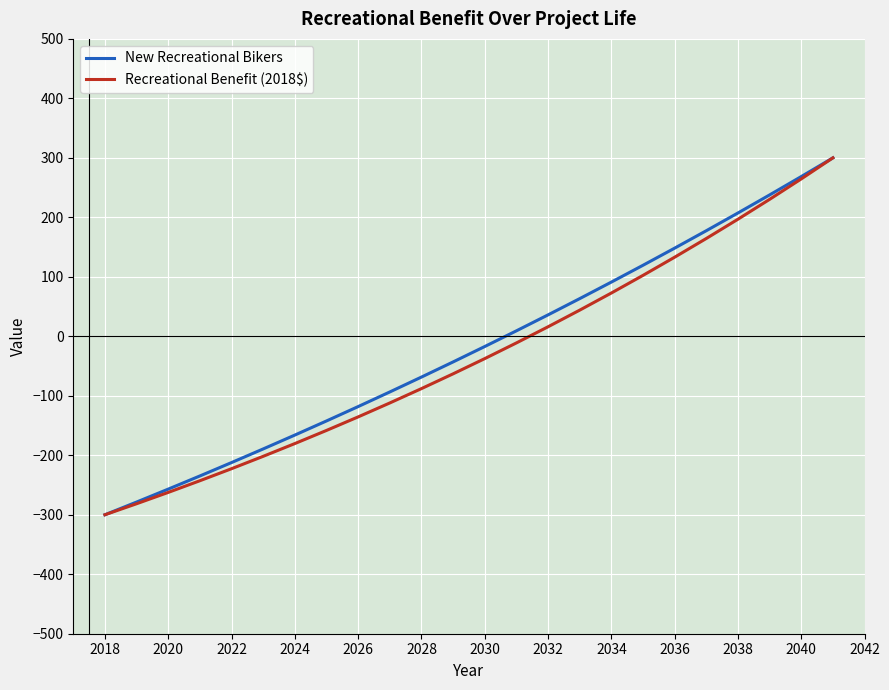

What is the minimum value shown in the chart?

-300.0